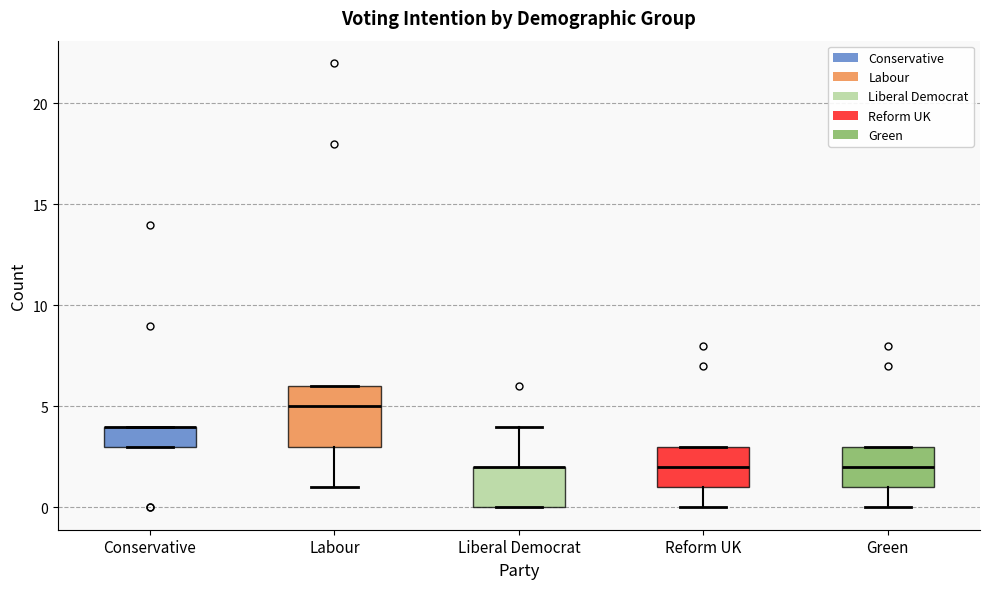

Reading left to right, read every box against the y-axis: the position of its median line, the range the box covers, and the ends of its whiskers. The values are not printed on the chart, so give them approximately, as read against the axis.

Conservative: median 4 (drawn on the box's upper edge), box 3 to 4, whiskers 3 to 4
Labour: median 5, box 3 to 6, whiskers 1 to 6
Liberal Democrat: median 2 (drawn on the box's upper edge), box 0 to 2, whiskers 0 to 4
Reform UK: median 2, box 1 to 3, whiskers 0 to 3
Green: median 2, box 1 to 3, whiskers 0 to 3